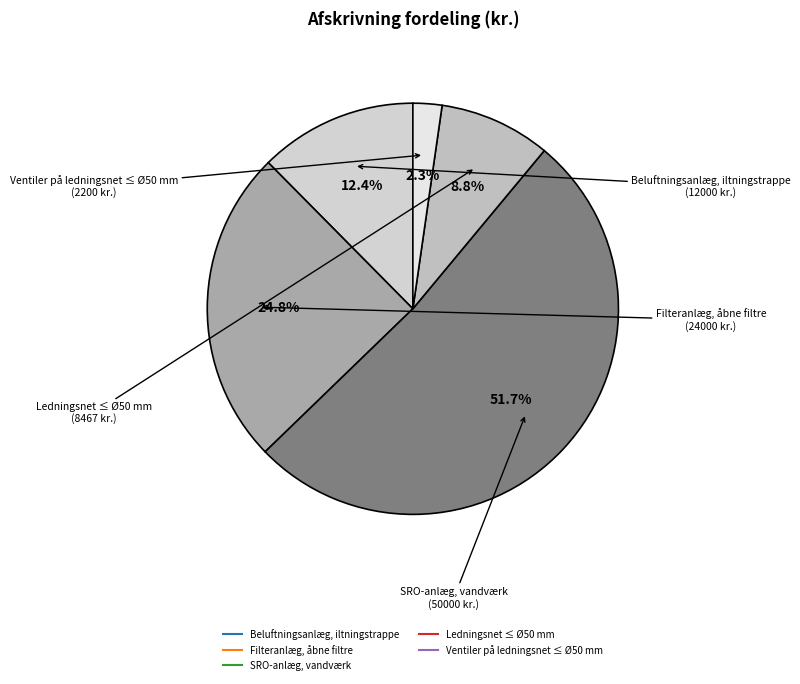

Which has a higher value, Filteranlæg, åbne filtre or Beluftningsanlæg, iltningstrappe?

Filteranlæg, åbne filtre